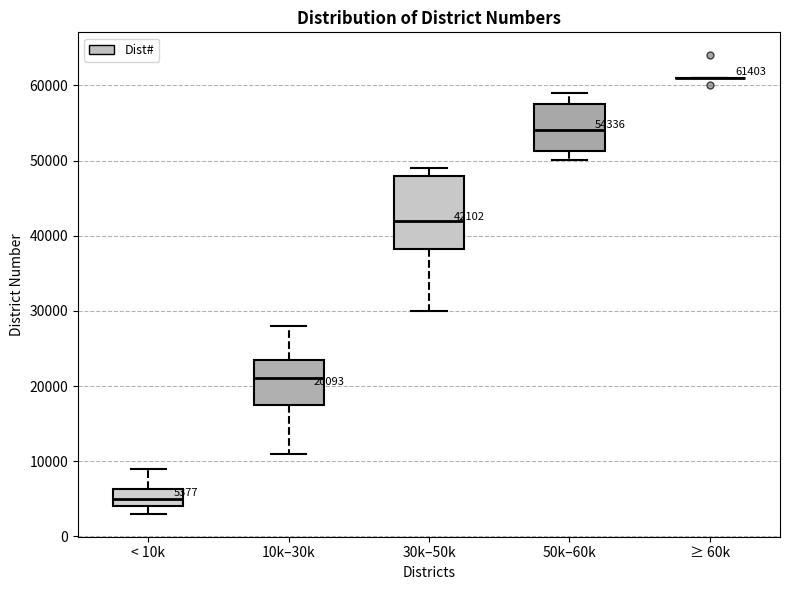

Which box is the tallest, from its lower edge to its upper edge?

30k–50k